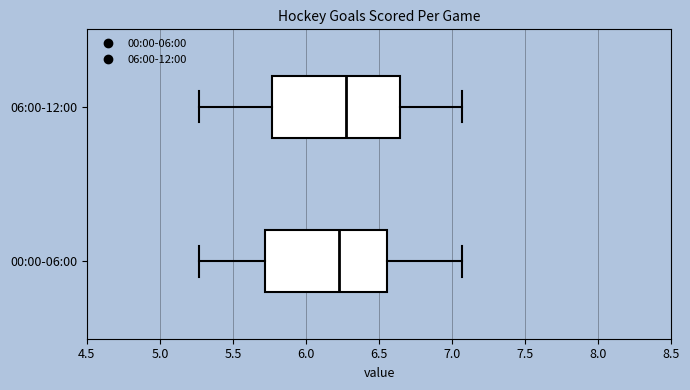

Where is the left edge of the box for 00:00-06:00 on the x-axis? The values are not printed on the chart, so give them approximately, as read against the axis.

5.70